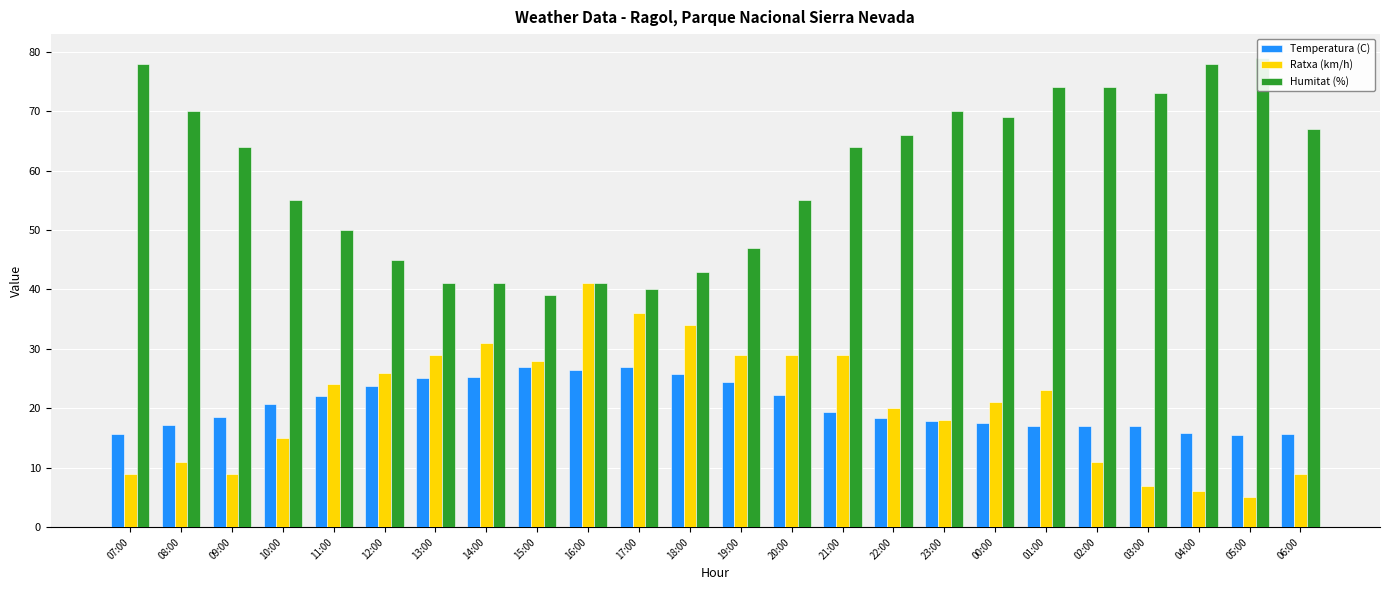

Between 03:00 and 01:00, which is larger?

03:00